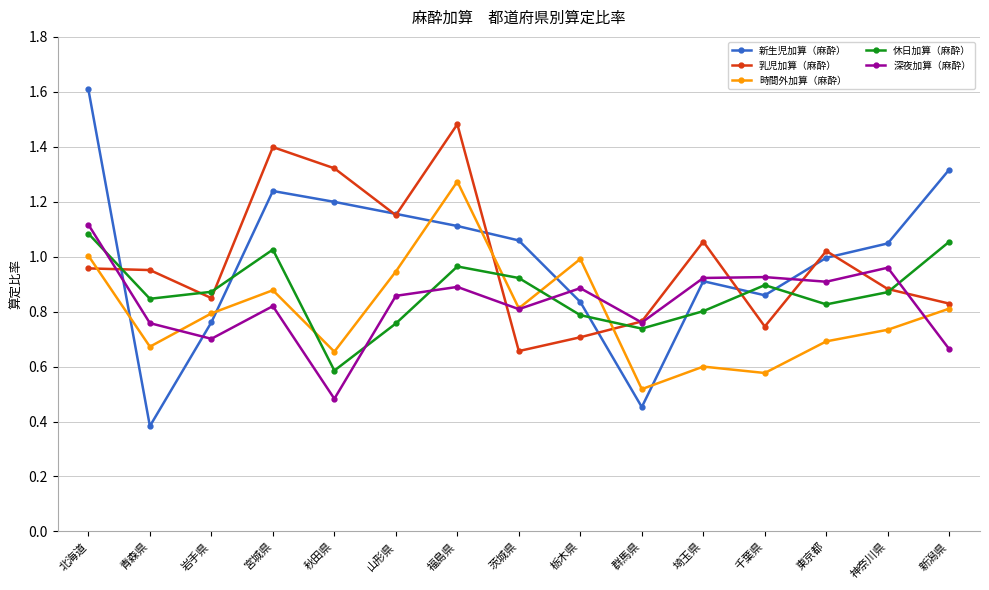

The 休日加算（麻酔） series shows 1.0 at 福島県. True or false?

True